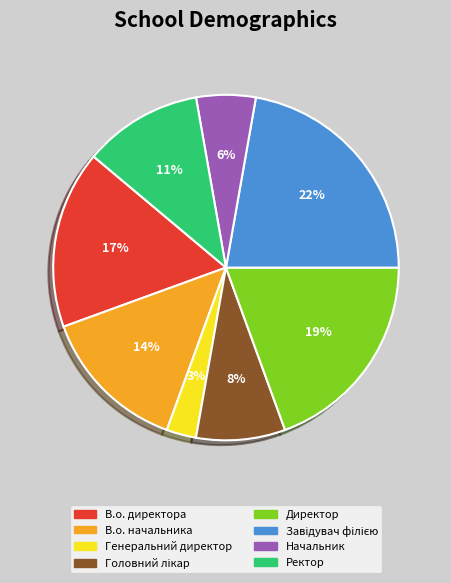

Count the number of slices in the pie.

8